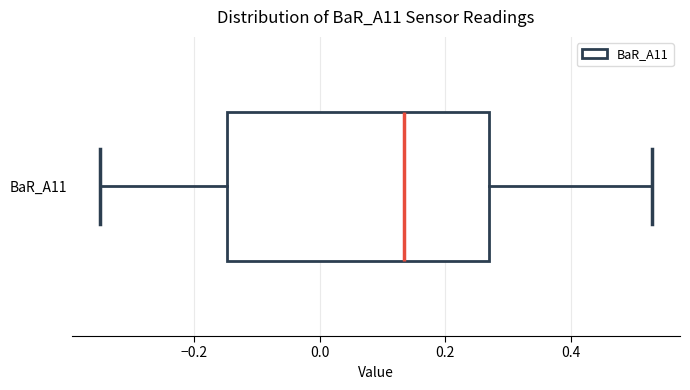

Read this box plot against the x-axis: the position of the median line, the range covered by the box, and the ends of both whiskers. The values are not printed on the chart, so give them approximately, as read against the axis.

median 0.14, box -0.14 to 0.28, whiskers -0.34 to 0.54